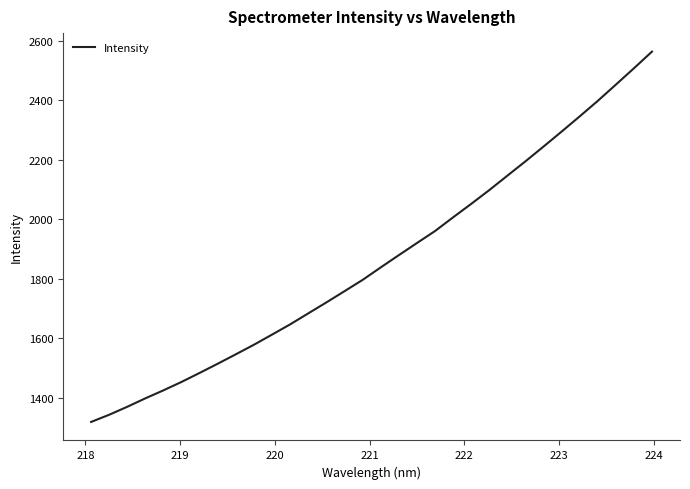

Does the chart display data point markers on the line(s)?

No